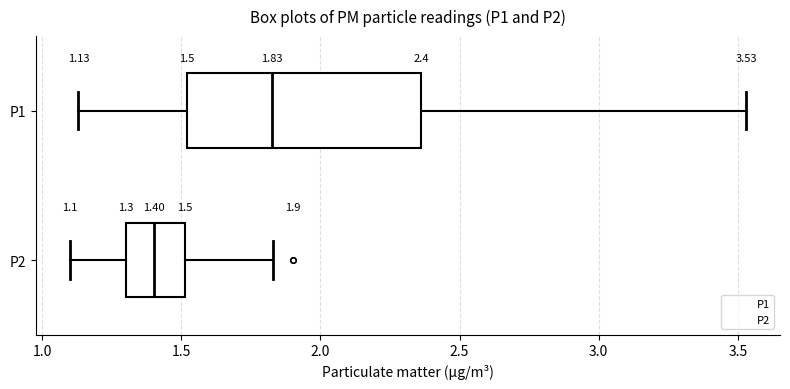

Which box has the furthest to the left median line?

P2